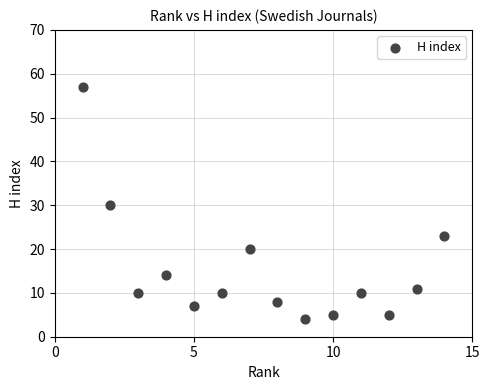

What is the range of X values (max minus min)?

13